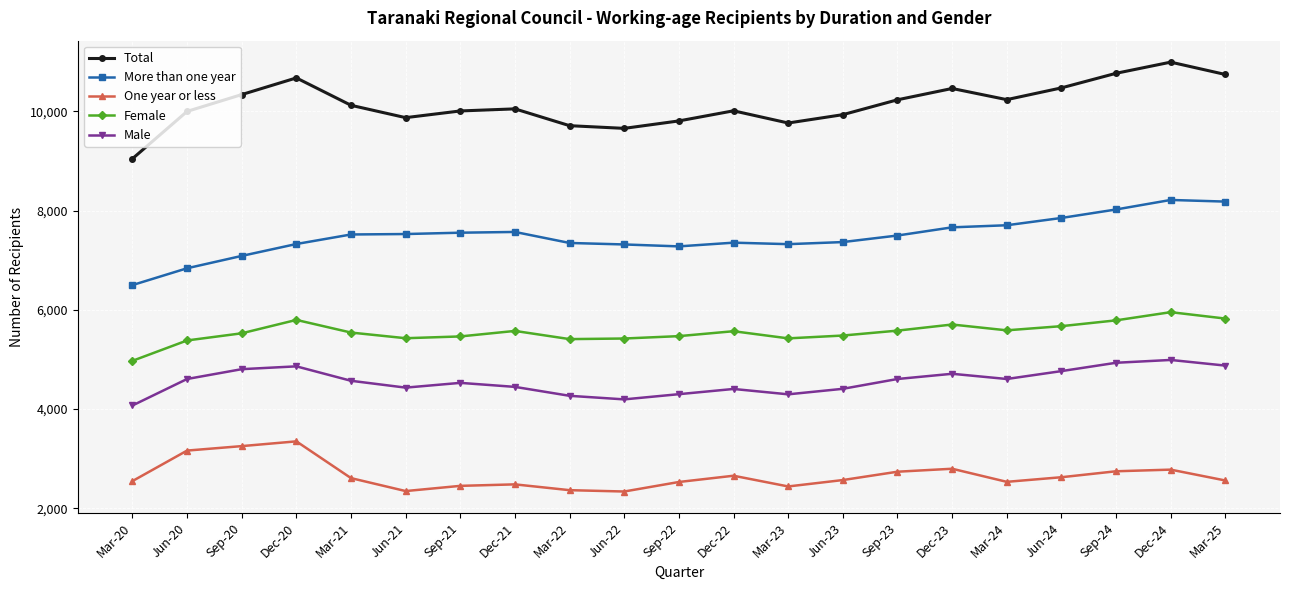

Between Jun-22 and Sep-24, which series saw the biggest shift?

Total